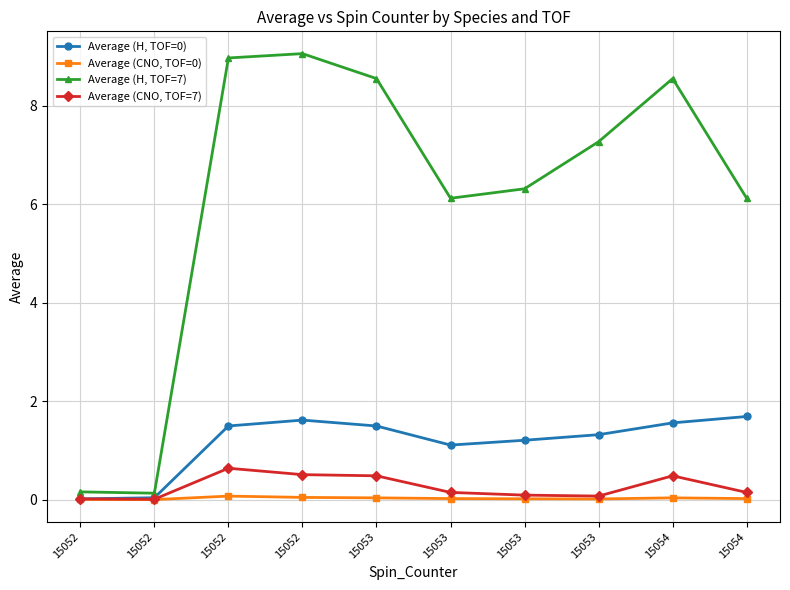

How many categories are shown in the chart?

10